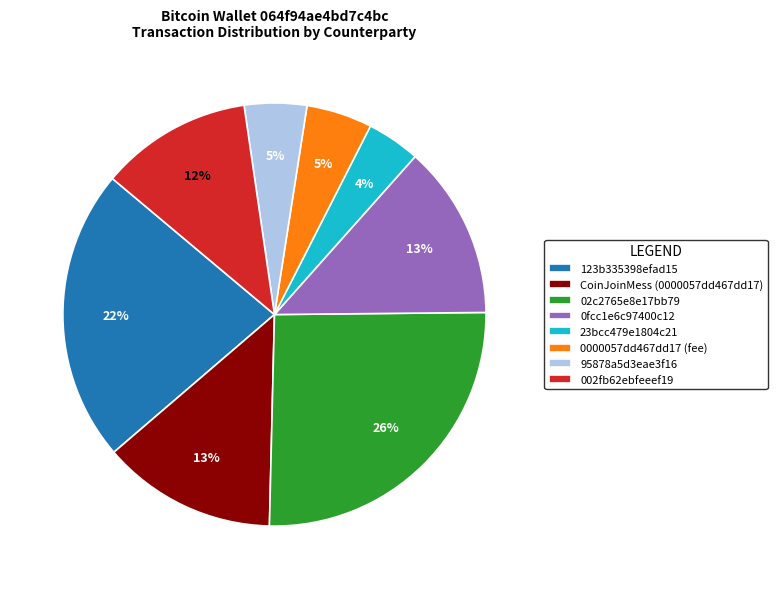

Is CoinJoinMess (0000057dd467dd17) the majority of the pie?

No